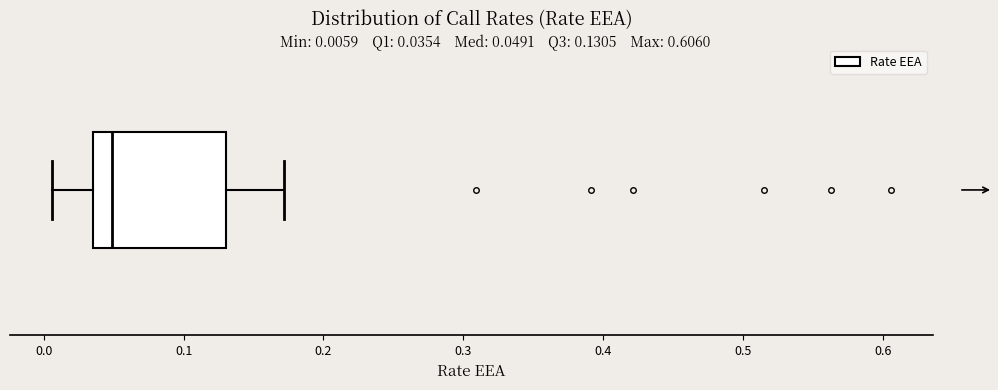

Transcribe this box plot: give where the median line is, the range the box spans, and where the two whiskers end, as read against the x-axis. The values are not printed on the chart, so give them approximately, as read against the axis.

median 0.05, box 0.04 to 0.13, whiskers 0.01 to 0.17